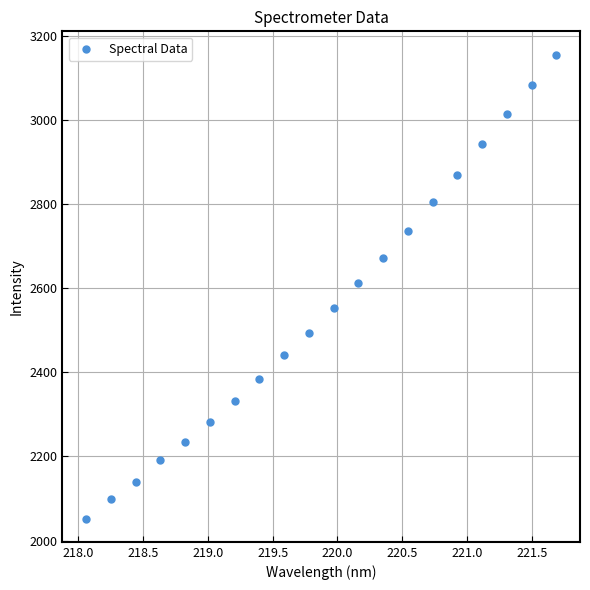

What is the range of X values (max minus min)?

3.6